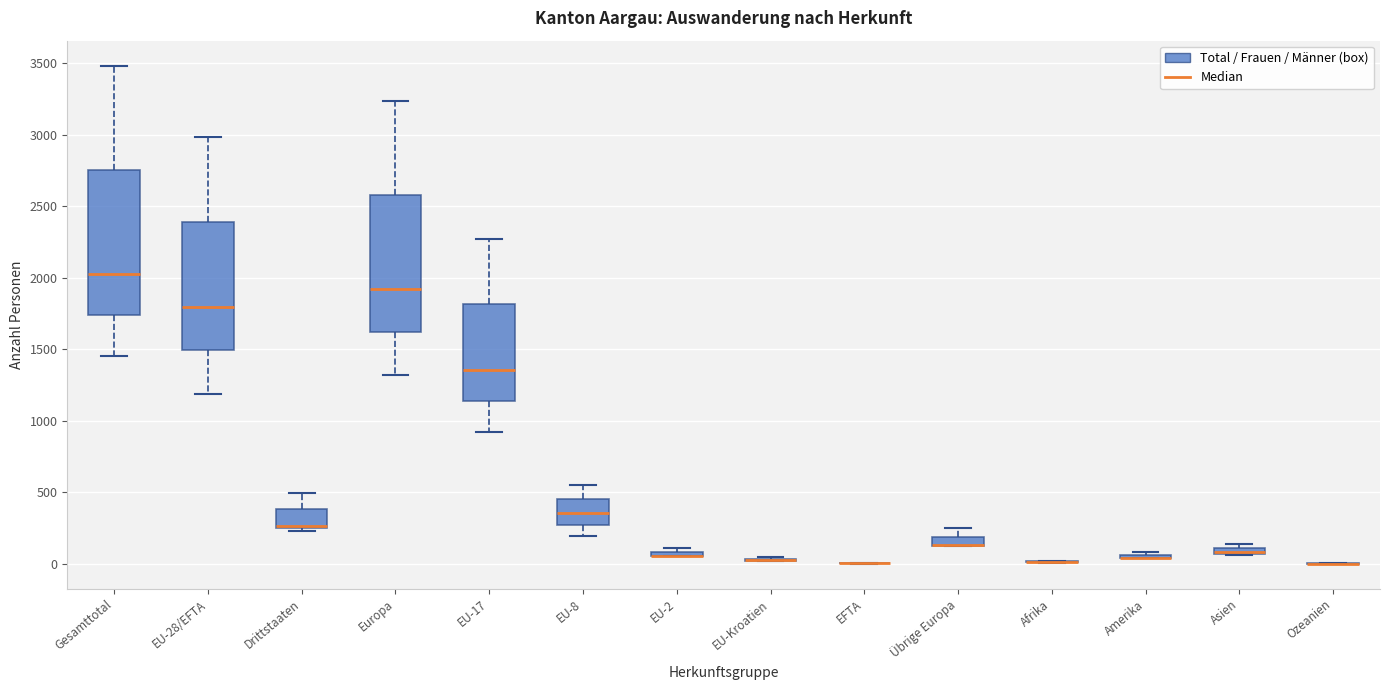

Where is the upper edge of the box for Gesamttotal on the y-axis? The values are not printed on the chart, so give them approximately, as read against the axis.

2750